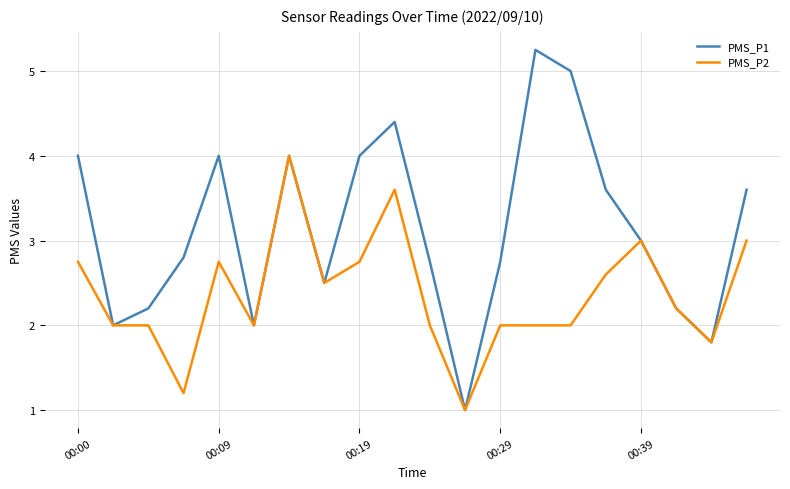

Which series has the largest total across all categories?

PMS_P1